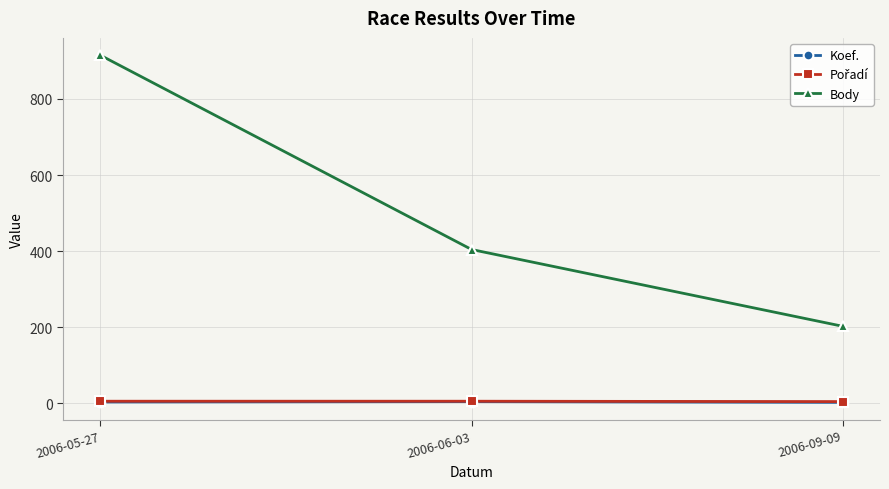

How many distinct data groups are displayed?

3